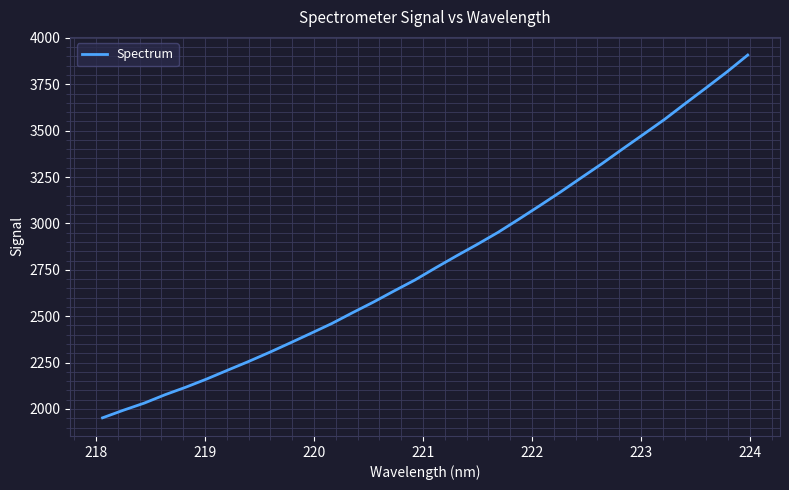

Does the chart display data point markers on the line(s)?

No